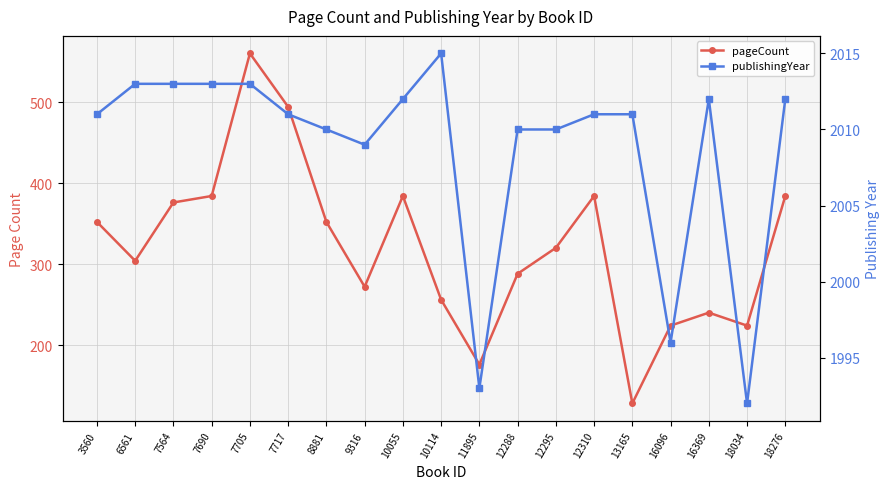

What is the difference between the pageCount values at 10114 and 12295?

64